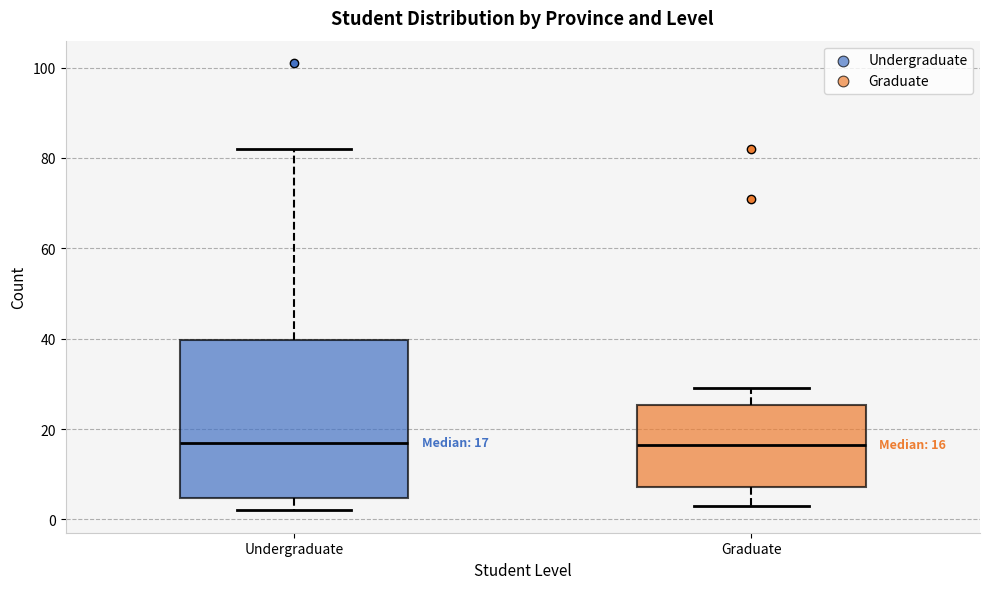

Comparing the boxes themselves (not the whiskers), which one is the tallest?

Undergraduate